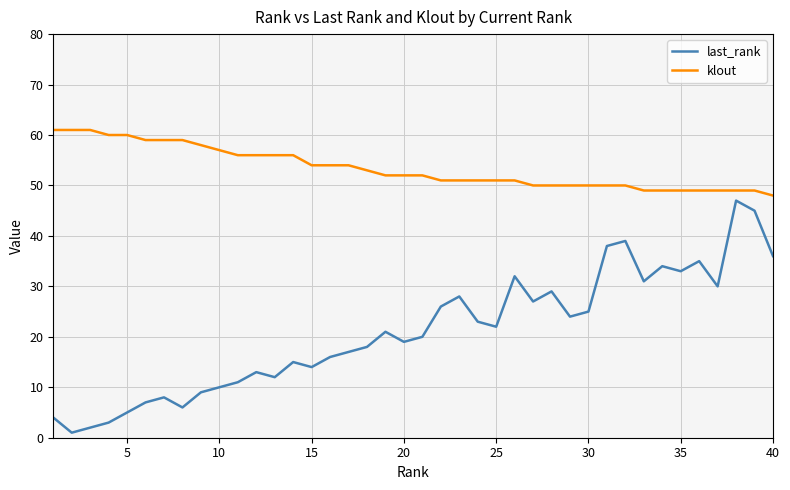

How many lines are shown in the chart?

2